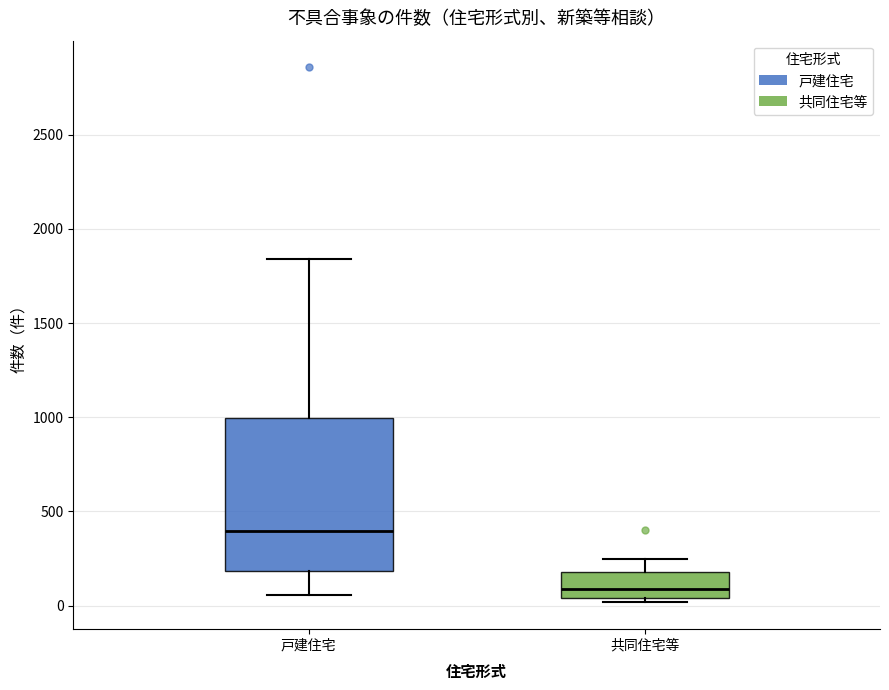

Where does the upper whisker of the box for 戸建住宅 end on the y-axis? The values are not printed on the chart, so give them approximately, as read against the axis.

1850